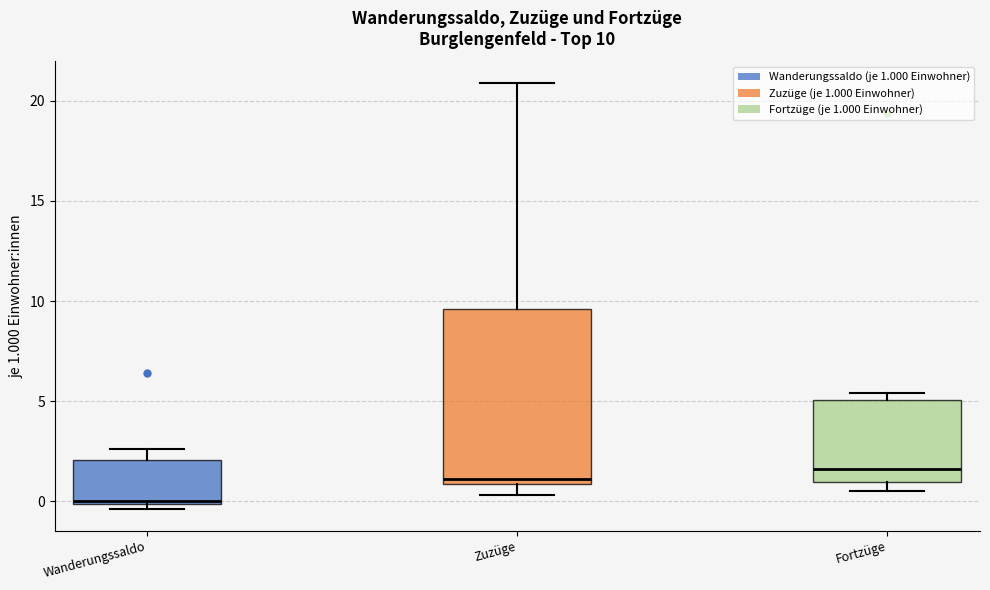

Which box is the tallest, from its lower edge to its upper edge?

Zuzüge